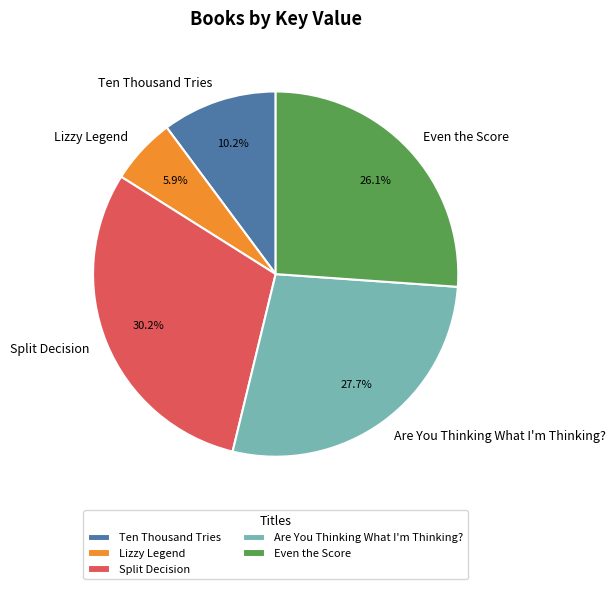

Does Are You Thinking What I'm Thinking? account for over 50% of the chart?

No